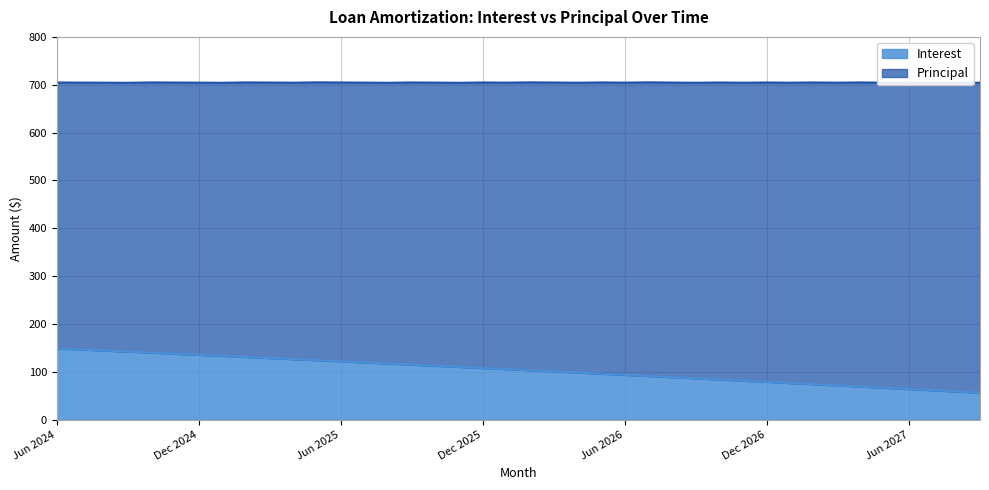

What is the label of the 22nd point from the right?

Dec 2025